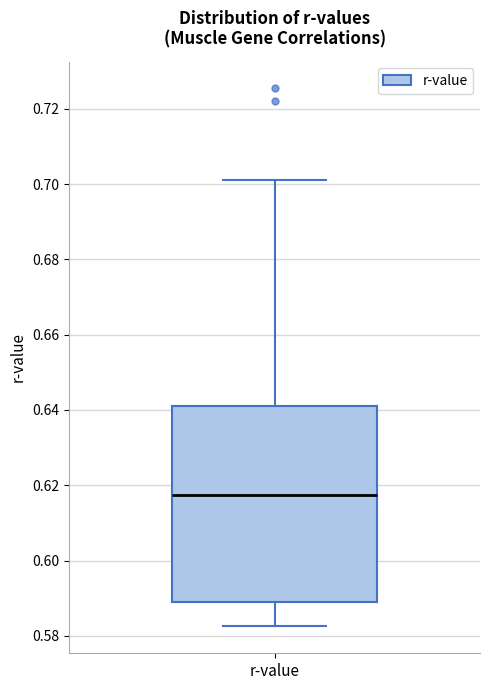

Read this box plot against the y-axis: the position of the median line, the range covered by the box, and the ends of both whiskers. The values are not printed on the chart, so give them approximately, as read against the axis.

median 0.618, box 0.590 to 0.640, whiskers 0.582 to 0.700